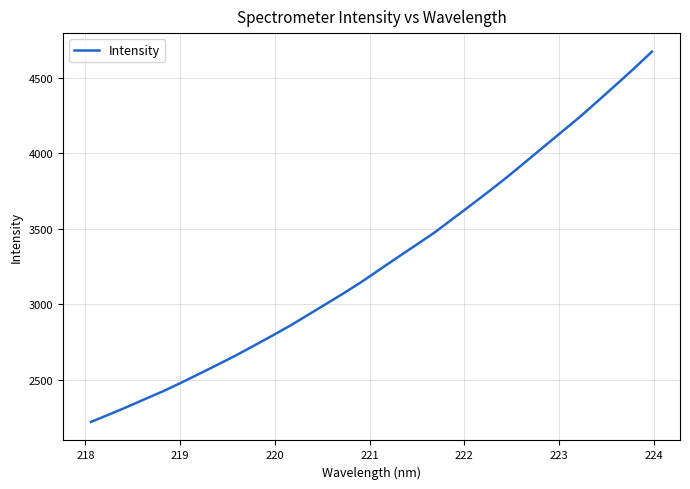

What is the minimum value shown in the chart?

2222.1